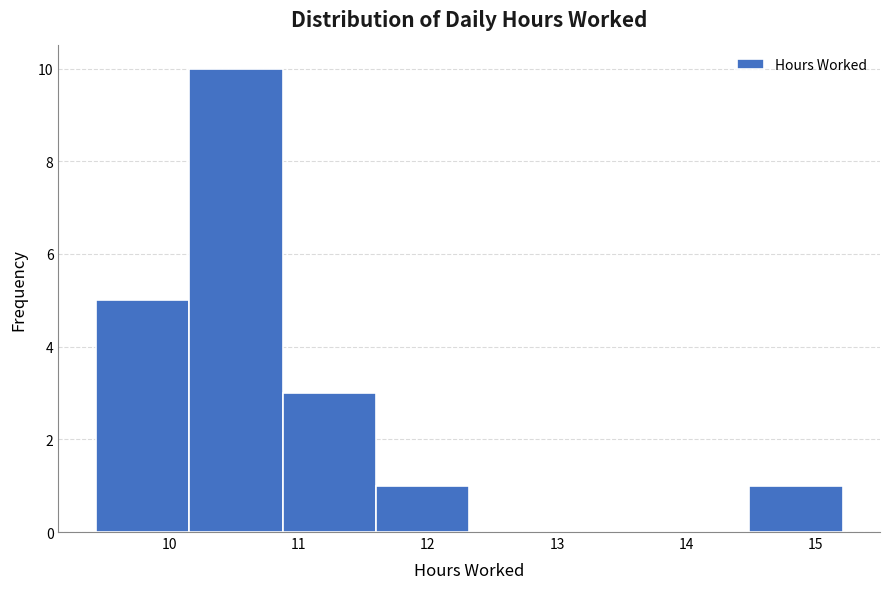

Reading left to right, list every bar in this chart as the range it spans on the x-axis followed by its height. Neither the bar edges nor the heights are printed on the chart, so give them approximately, as read against the axes.

9.4 to 10.2: 5
10.2 to 10.9: 10
10.9 to 11.6: 3
11.6 to 12.3: 1
12.3 to 13.0: 0
13.0 to 13.8: 0
13.8 to 14.5: 0
14.5 to 15.2: 1